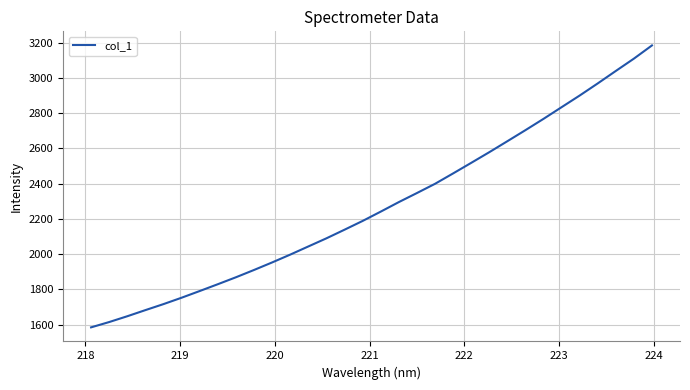

What is the greatest value displayed?

3184.3